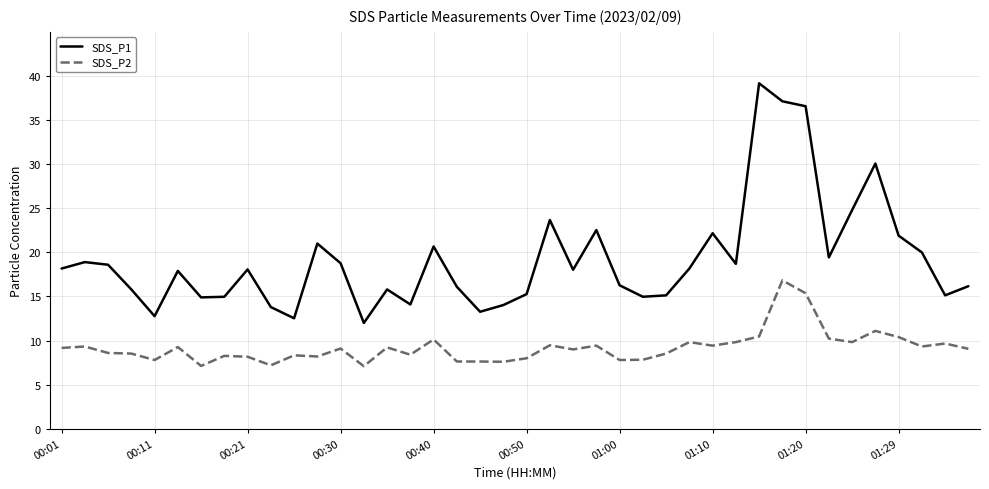

What is the difference between the maximum and second lowest values in the SDS_P2 series?

9.7